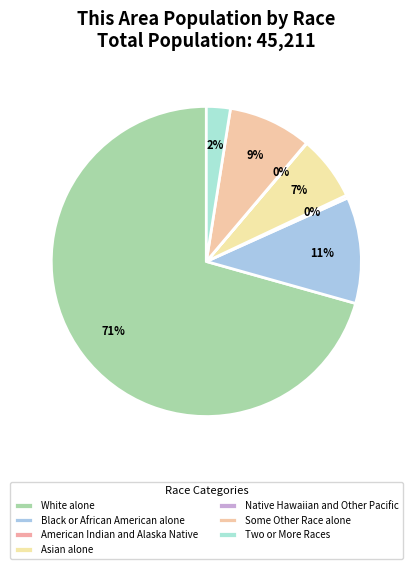

What is the smallest slice in the pie chart?

Native Hawaiian and Other Pacific